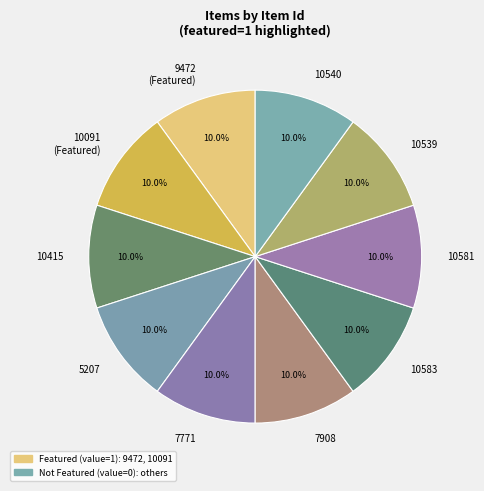

How much of the chart is everything except 9472 (Featured)?

90.0%